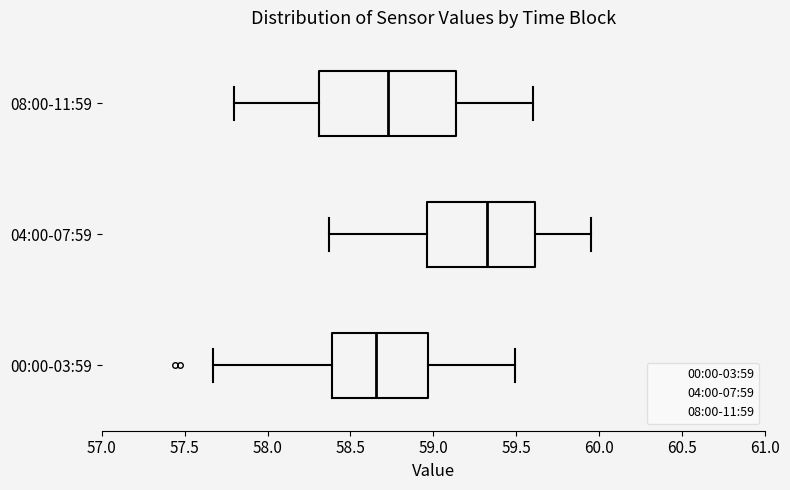

Which box has the furthest to the right median line?

04:00-07:59